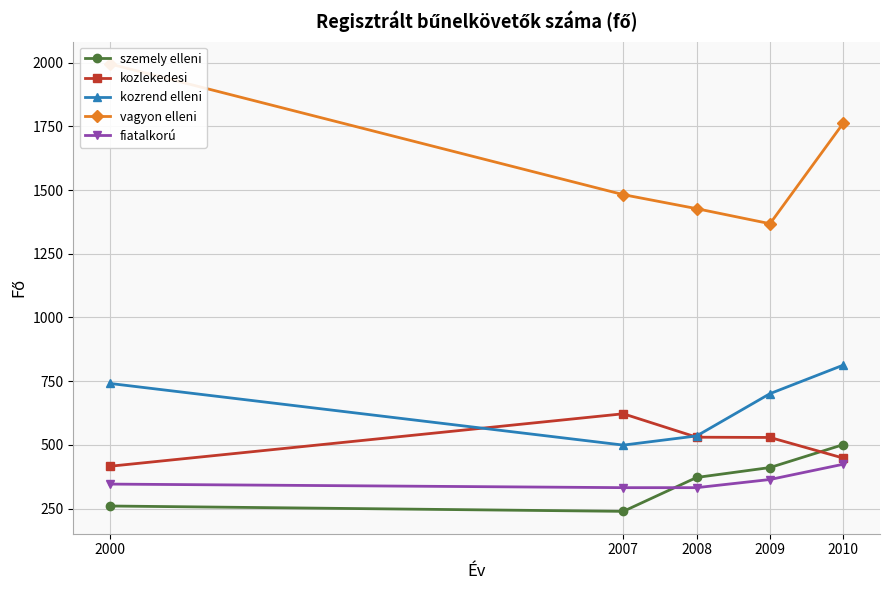

In kozlekedesi, how many points are higher than both neighbors (excluding endpoints)?

1